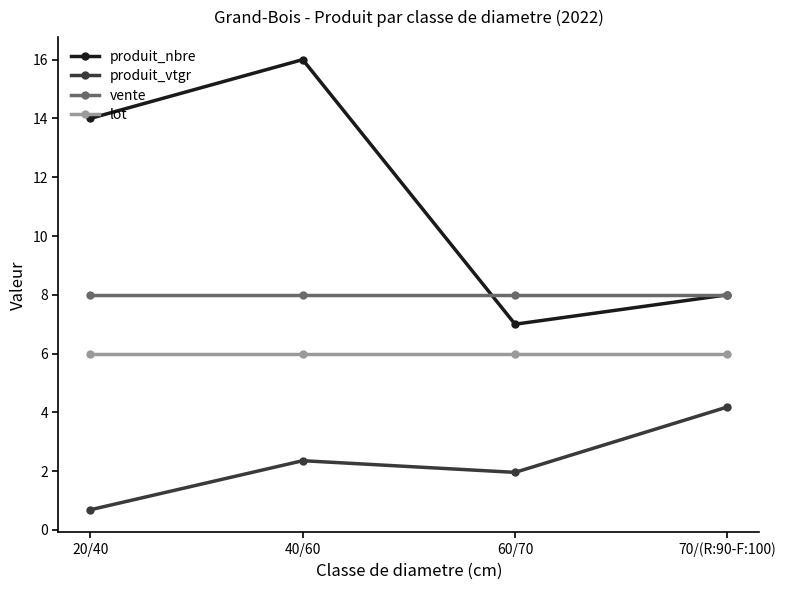

Rank the series by their maximum value, from lowest to highest.

produit_vtgr, lot, vente, produit_nbre